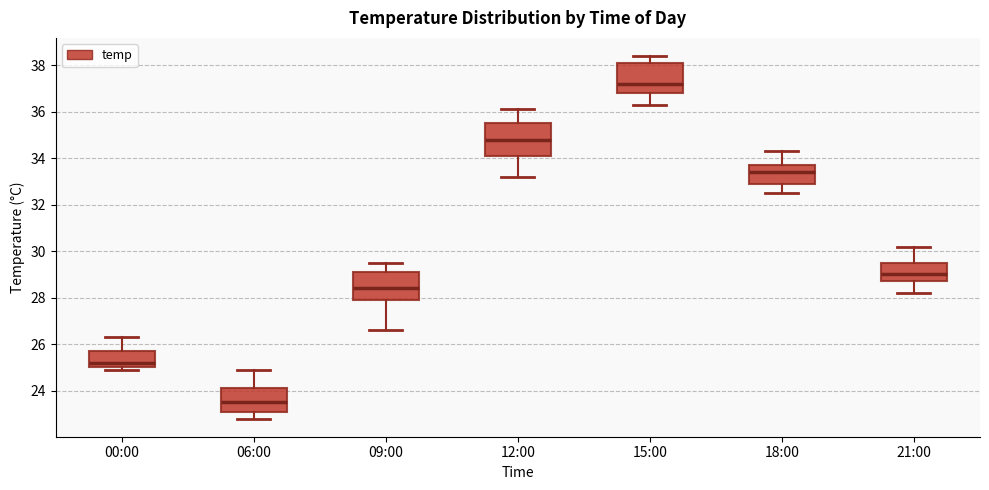

Reading left to right, transcribe this box plot: for each box, give where its median line is, the range the box spans, and where its two whiskers end, as read against the y-axis. The values are not printed on the chart, so give them approximately, as read against the axis.

00:00: median 25.2, box 25.0 to 25.8, whiskers 25.0 (just below the box's lower edge) to 26.4
06:00: median 23.6, box 23.2 to 24.2, whiskers 22.8 to 25.0
09:00: median 28.4, box 28.0 to 29.2, whiskers 26.6 to 29.6
12:00: median 34.8, box 34.2 to 35.6, whiskers 33.2 to 36.2
15:00: median 37.2, box 36.8 to 38.2, whiskers 36.4 to 38.4
18:00: median 33.4, box 33.0 to 33.8, whiskers 32.6 to 34.4
21:00: median 29.0, box 28.8 to 29.6, whiskers 28.2 to 30.2